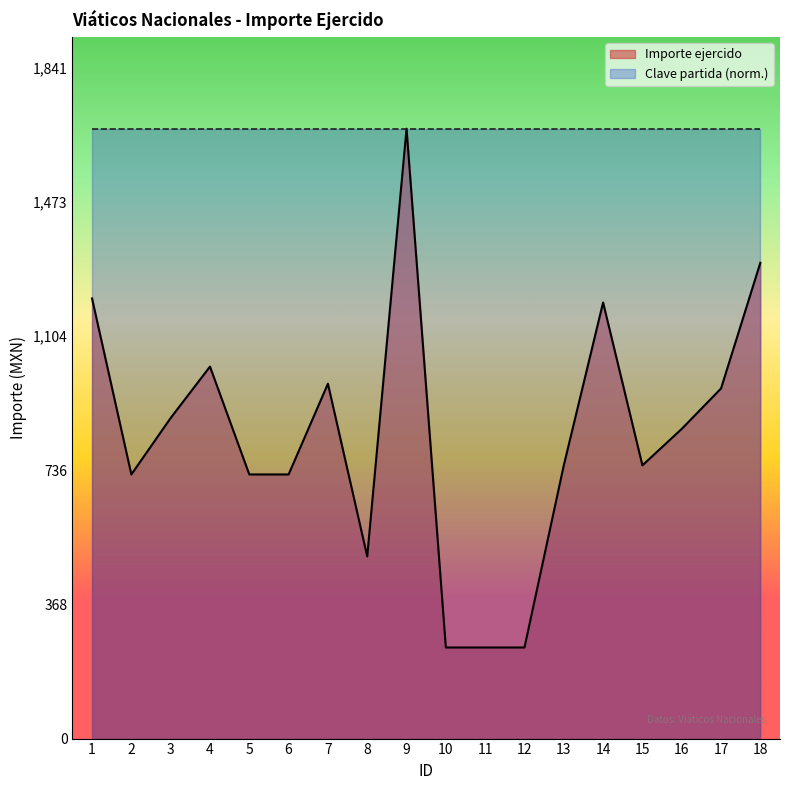

Rank the series at 14 from highest to lowest value.

Clave partida (norm.), Importe ejercido